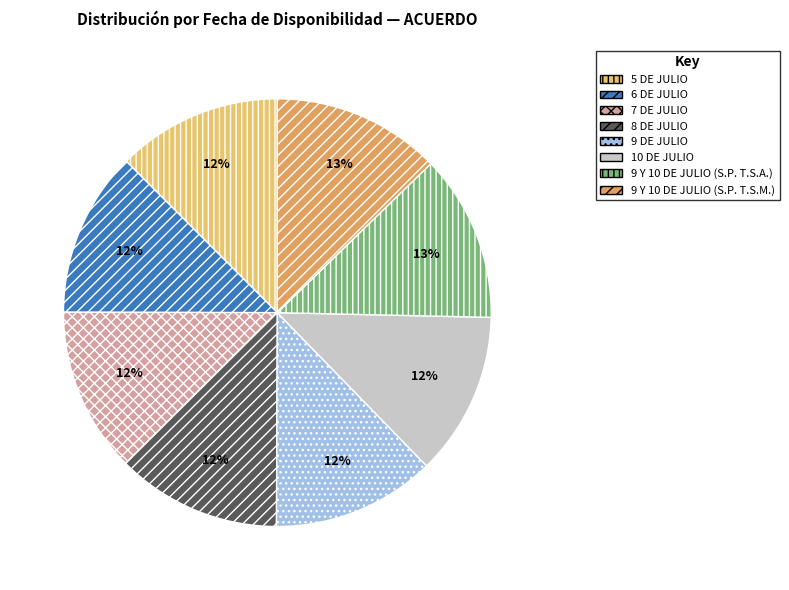

Which slice is the largest?

9 Y 10 DE JULIO (S.P. T.S.M.)